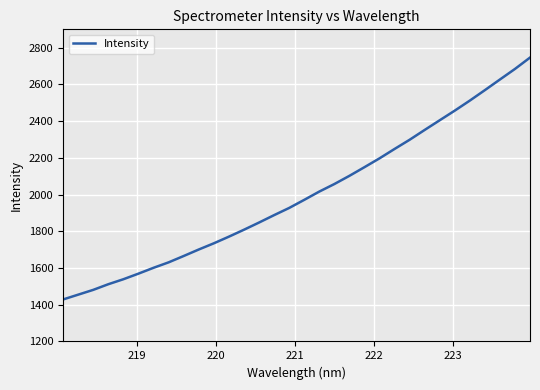

What is the smallest value displayed?

1428.6